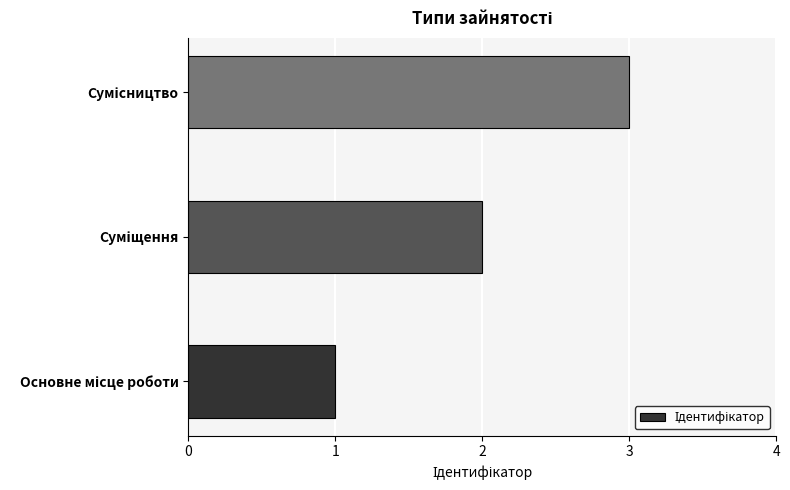

What is the maximum value shown in the chart?

3